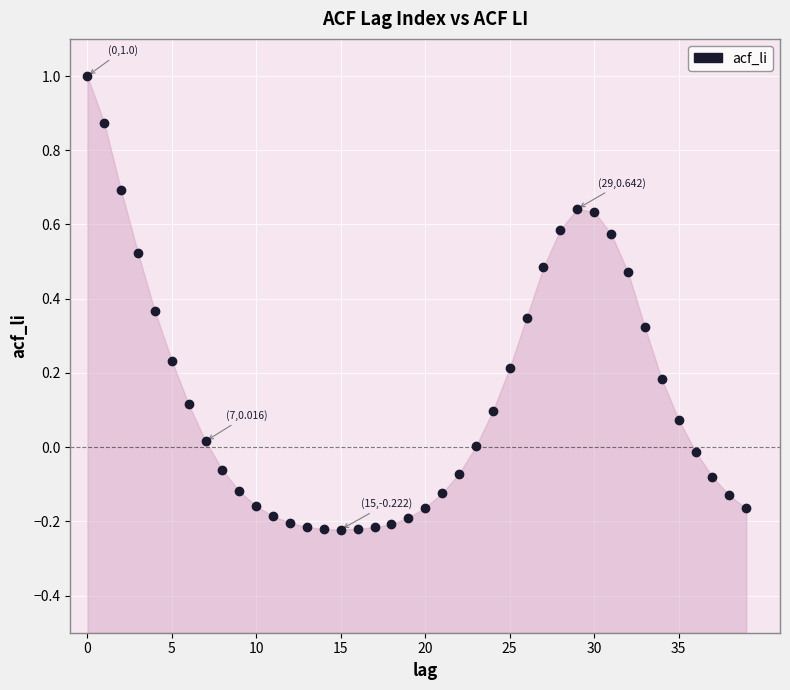

What is the range of Y values (max minus min)?

1.2